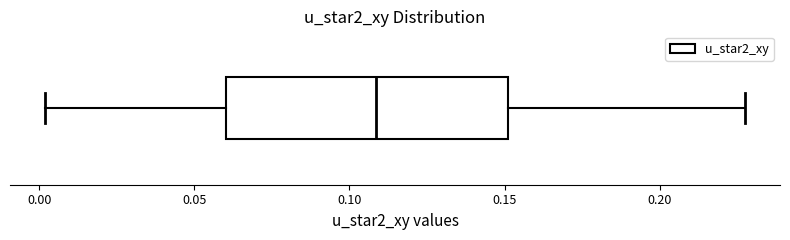

Where is the right edge of the box on the x-axis? The values are not printed on the chart, so give them approximately, as read against the axis.

0.150